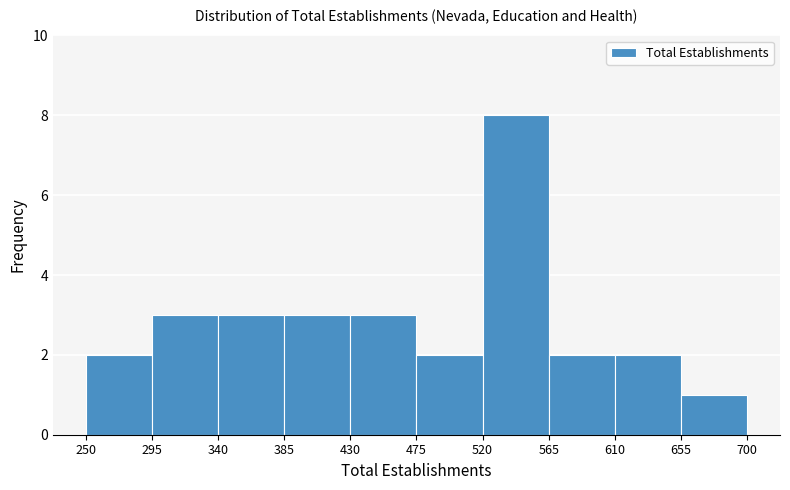

Over which range of the x-axis is the bar tallest?

520 to 565